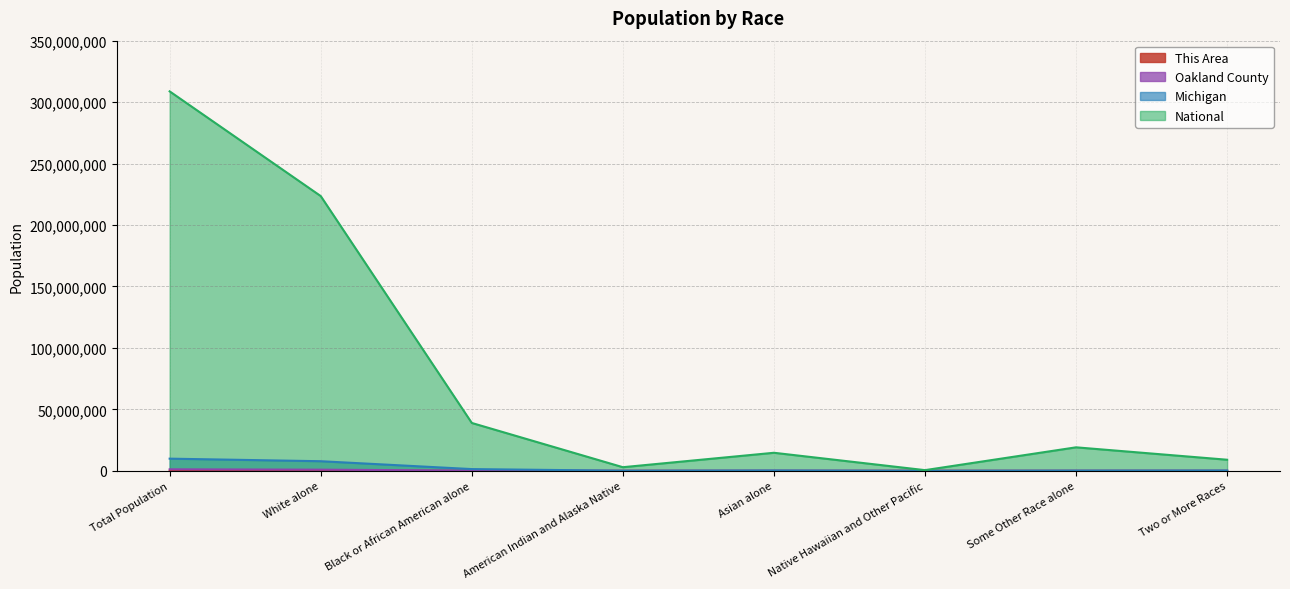

Where is National nearest to the value 154642775?

White alone